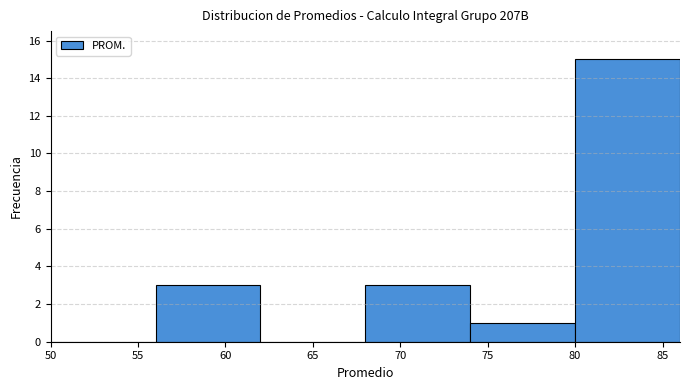

Reading left to right, transcribe this chart: for each bar, give the range it covers on the x-axis and its height. The values are not printed on the chart, so give them approximately, as read against the axis.

50 to 56: 0
56 to 62: 3
62 to 68: 0
68 to 74: 3
74 to 80: 1
80 to 86: 15